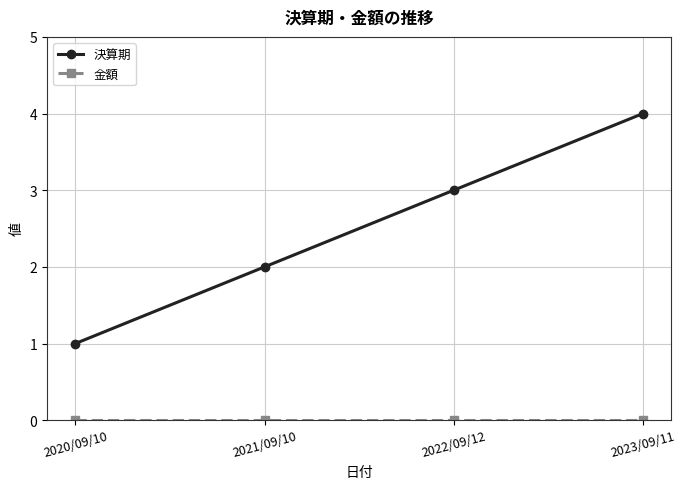

The value of 決算期 at 2021/09/10 is 2. True or false?

True